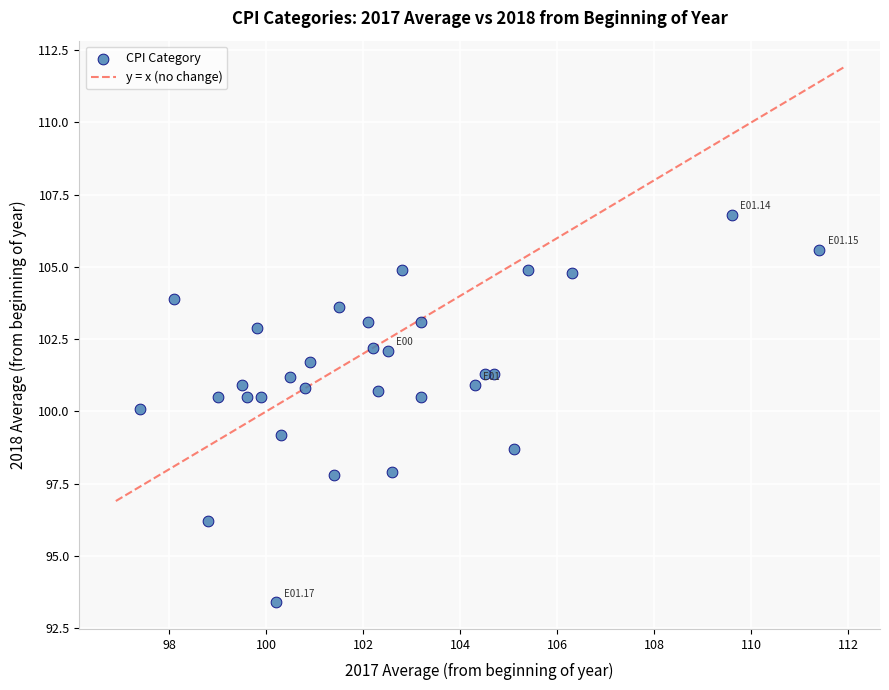

What is the range of X values (max minus min)?

14.0